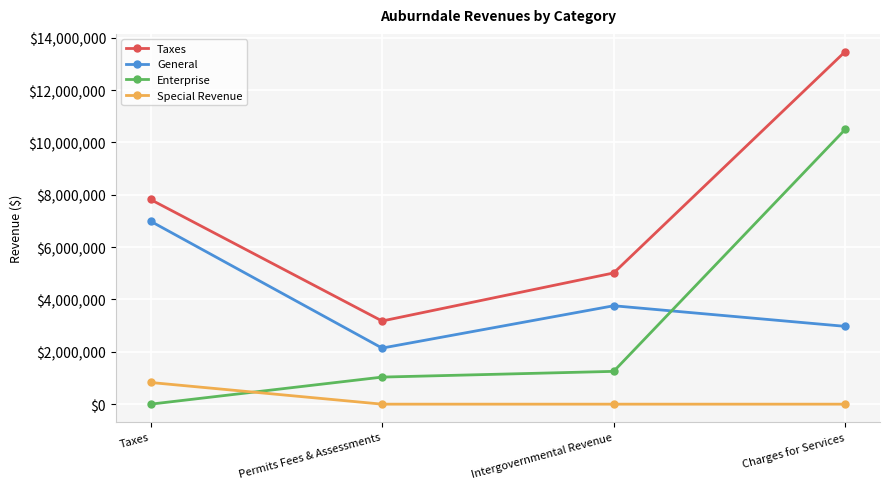

What is the average value of the Taxes series?

7370014